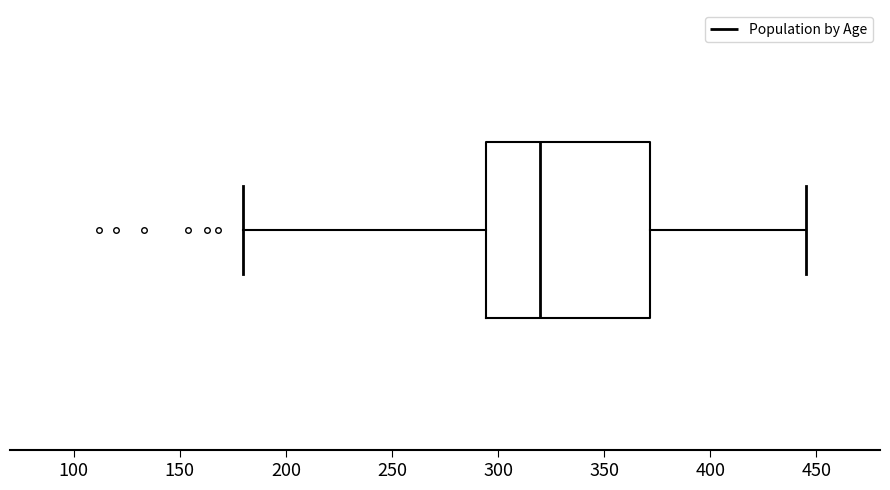

Transcribe this box plot: give where the median line is, the range the box spans, and where the two whiskers end, as read against the x-axis. The values are not printed on the chart, so give them approximately, as read against the axis.

median 320, box 295 to 370, whiskers 180 to 445